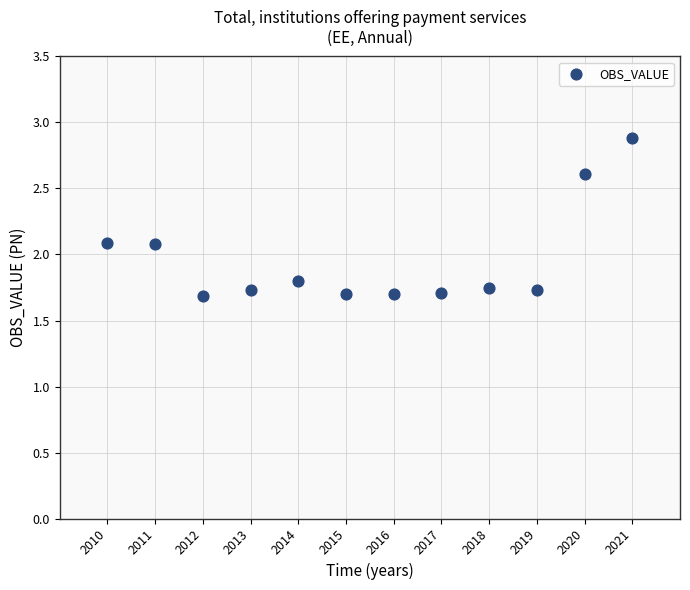

What is the range of Y values (max minus min)?

1.2